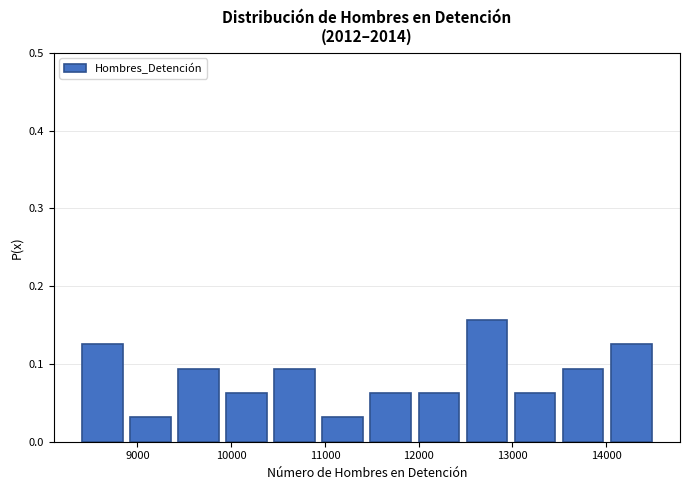

Which range on the x-axis has the tallest bar?

12500 to 13000